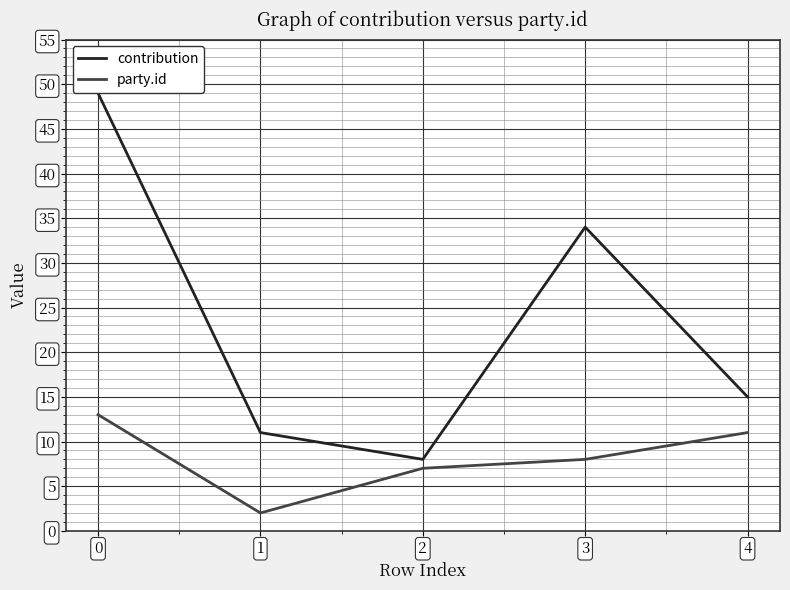

How many interior local valleys does the contribution series have?

1